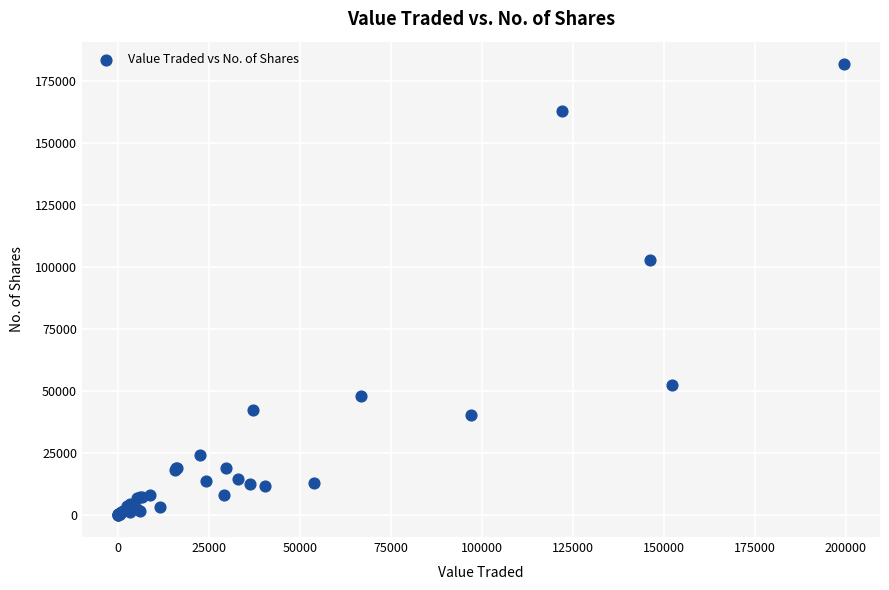

What Y value in the scatter plot is closest to 90824?

102571